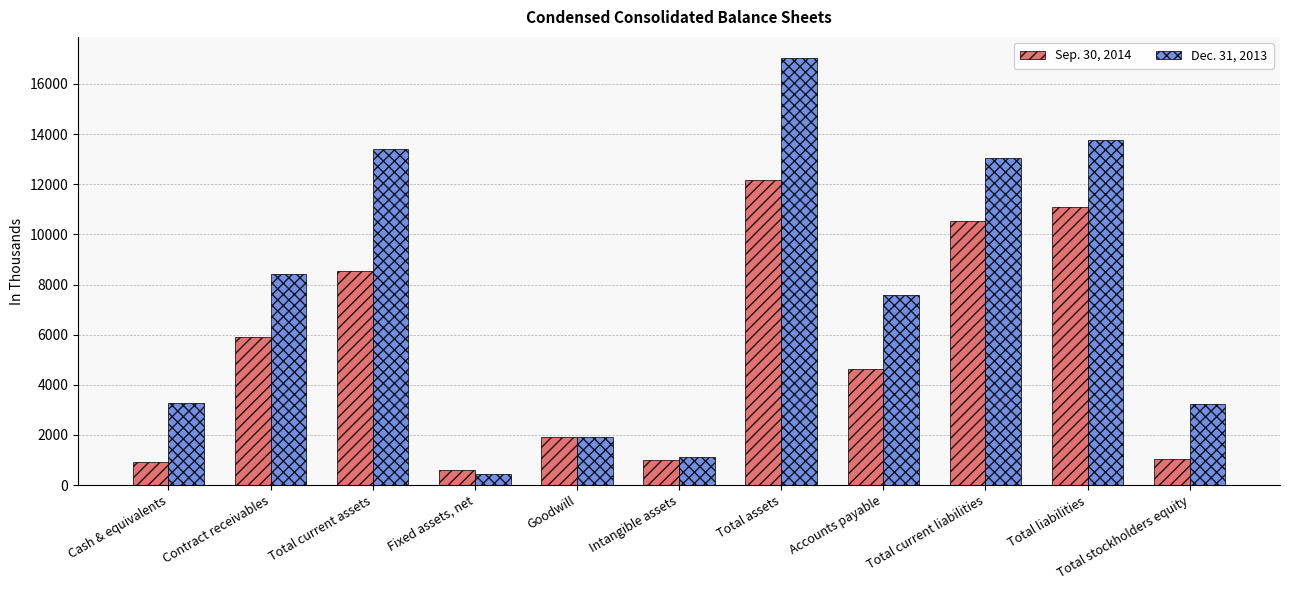

True or false: Sep. 30, 2014 has a value of 1013 at Intangible assets.

True